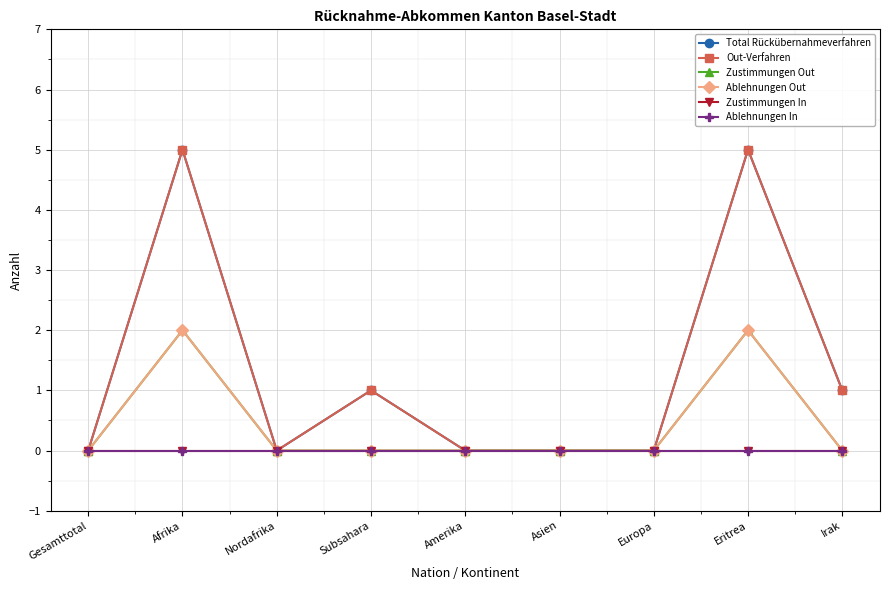

At which label is Zustimmungen Out closest to 1?

Gesamttotal